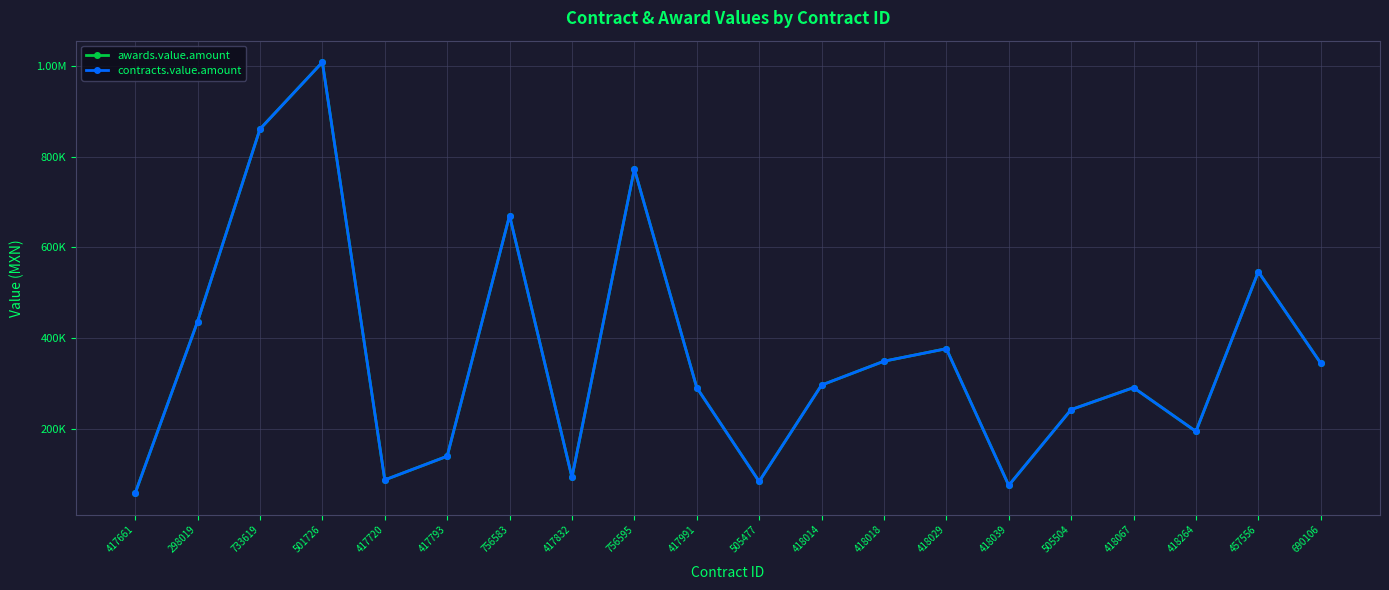

The value of contracts.value.amount at 457556 is 546336.0. True or false?

True